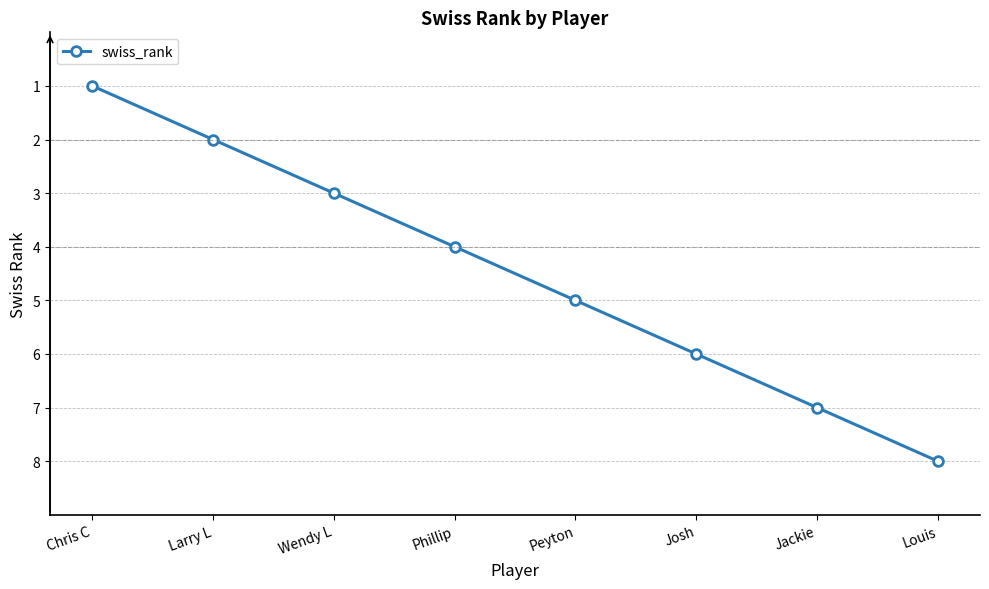

Does the chart display data point markers on the line(s)?

Yes